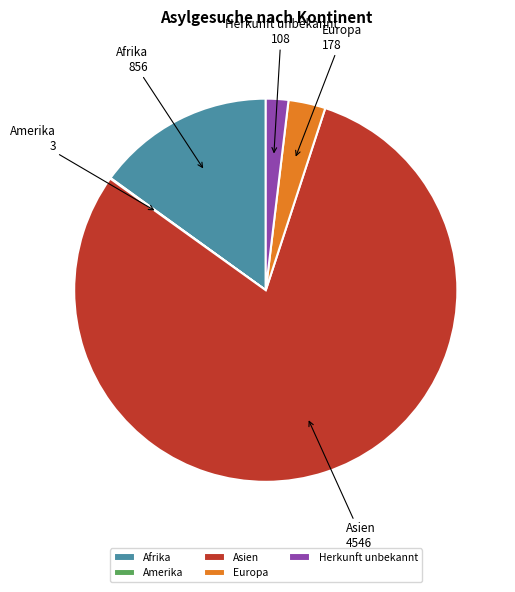

Which slice is the largest?

Asien